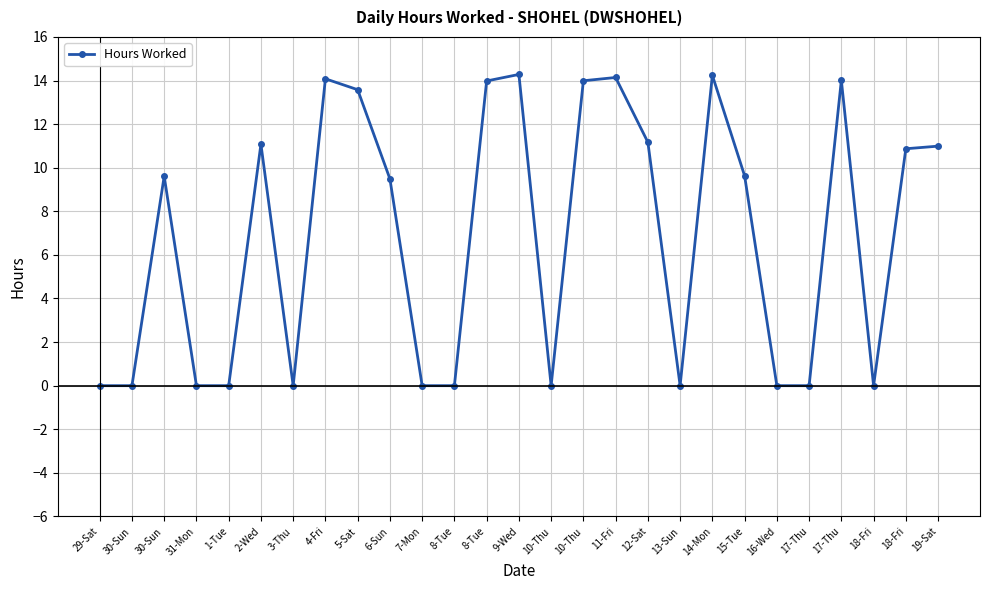

Where does the data first go above 9?

30-Sun